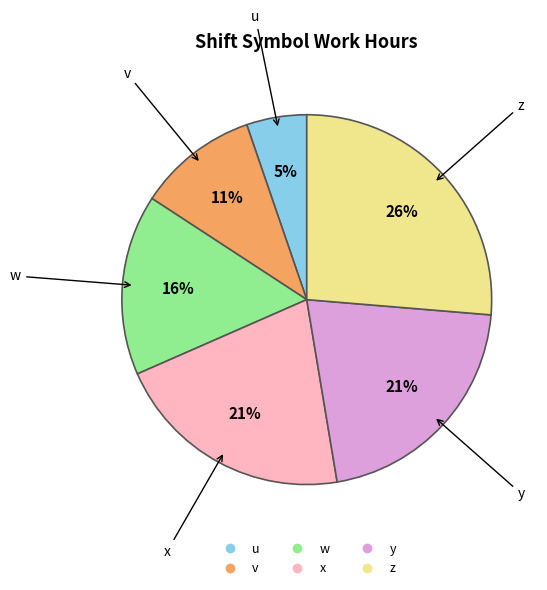

Between u and v, which is larger?

v